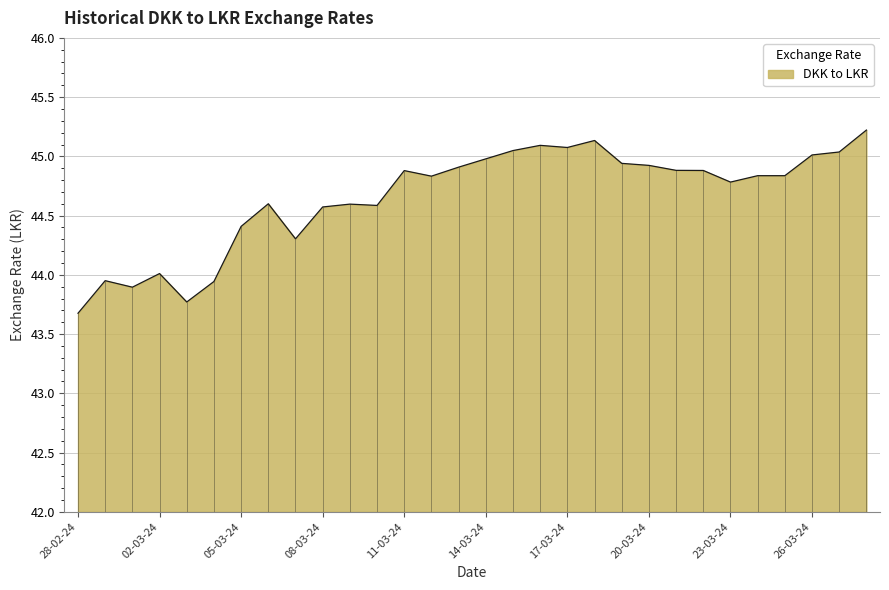

The chart shows a value of 43.9 at 04-03-24. True or false?

True